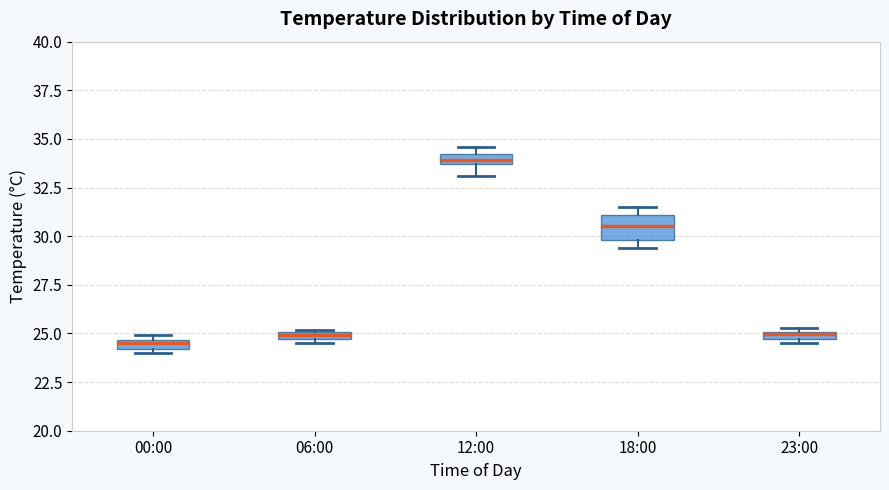

Which box is the tallest, from its lower edge to its upper edge?

18:00